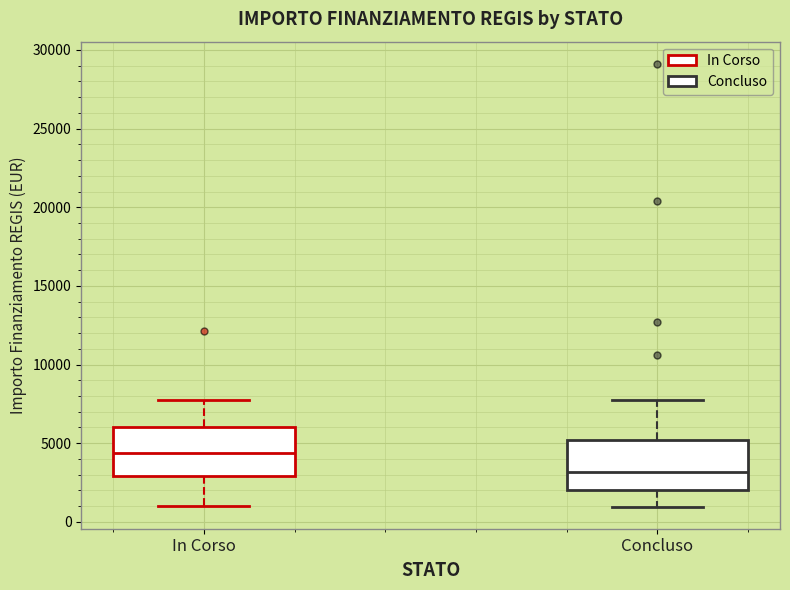

Where is the lower edge of the box for Concluso on the y-axis? The values are not printed on the chart, so give them approximately, as read against the axis.

2000